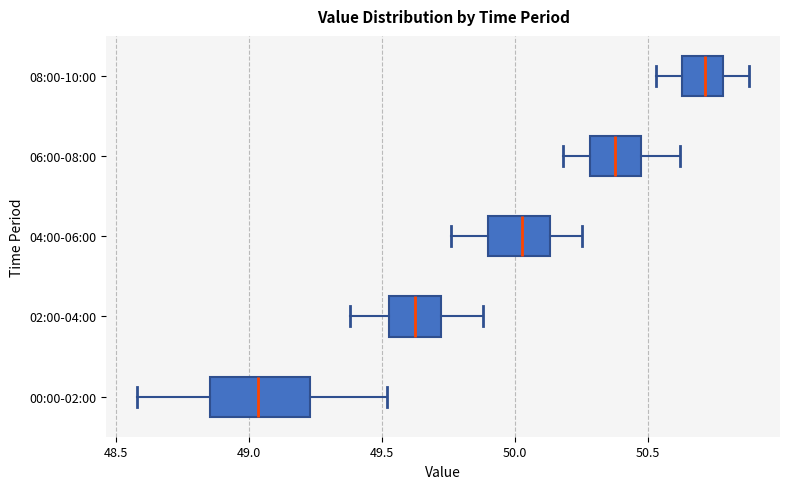

Where is the right edge of the box for 02:00-04:00 on the x-axis? The values are not printed on the chart, so give them approximately, as read against the axis.

49.70